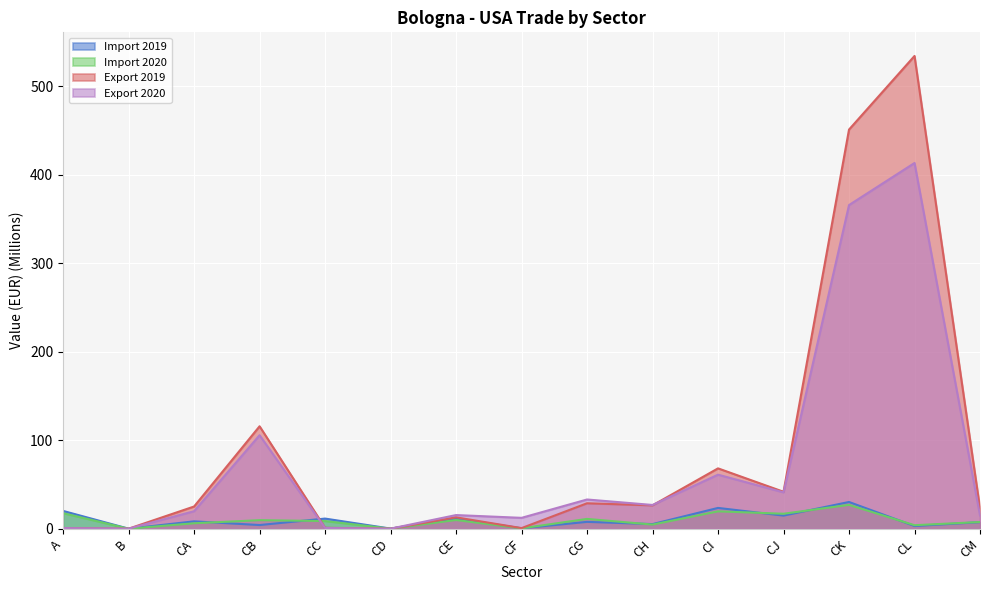

Where do Export 2020 and Import 2019 first cross each other?

A and B